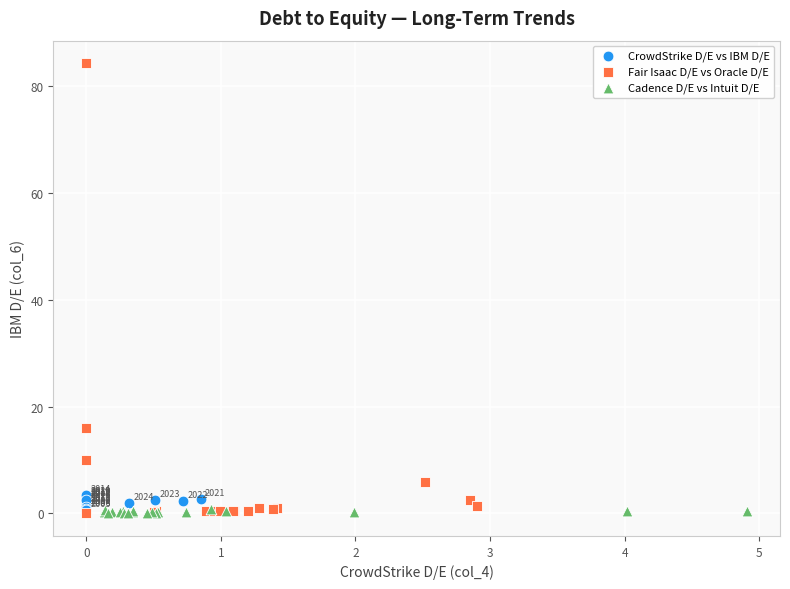

Which series reaches the maximum Y coordinate?

Fair Isaac D/E vs Oracle D/E